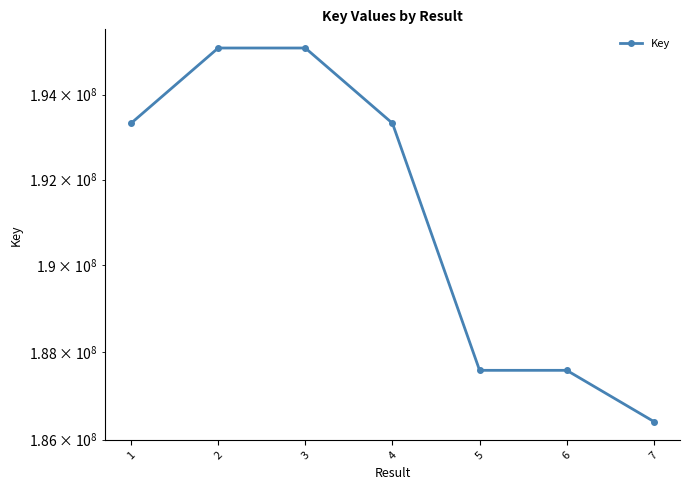

List the labels in order of value, smallest first.

7, 5, 6, 4, 1, 3, 2